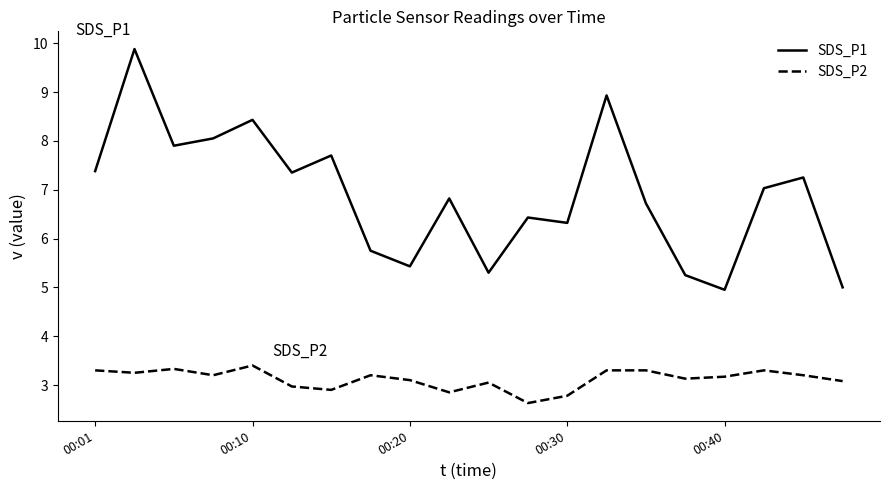

Does the chart display data point markers on the line(s)?

No